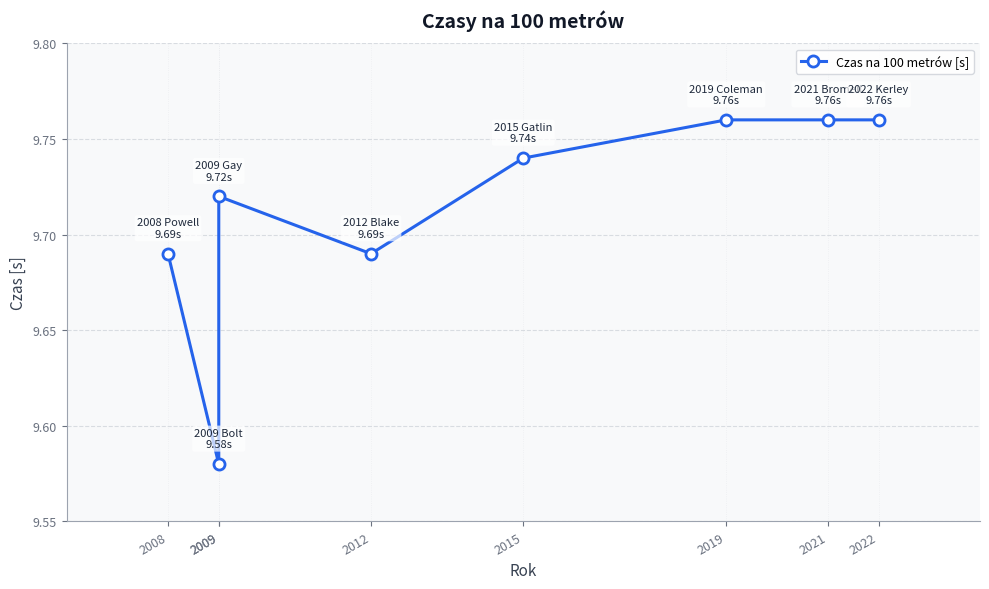

What is the greatest value displayed?

9.8